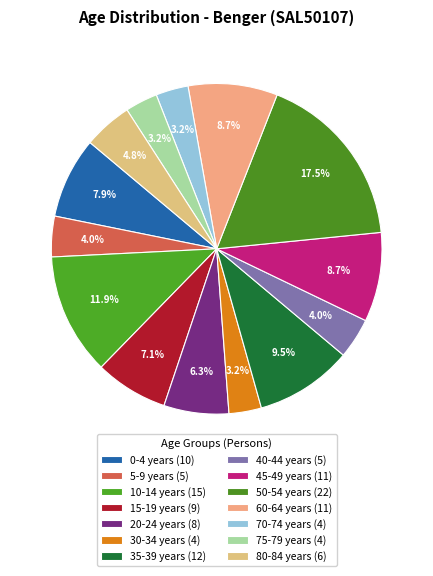

How many segments does this pie chart have?

14